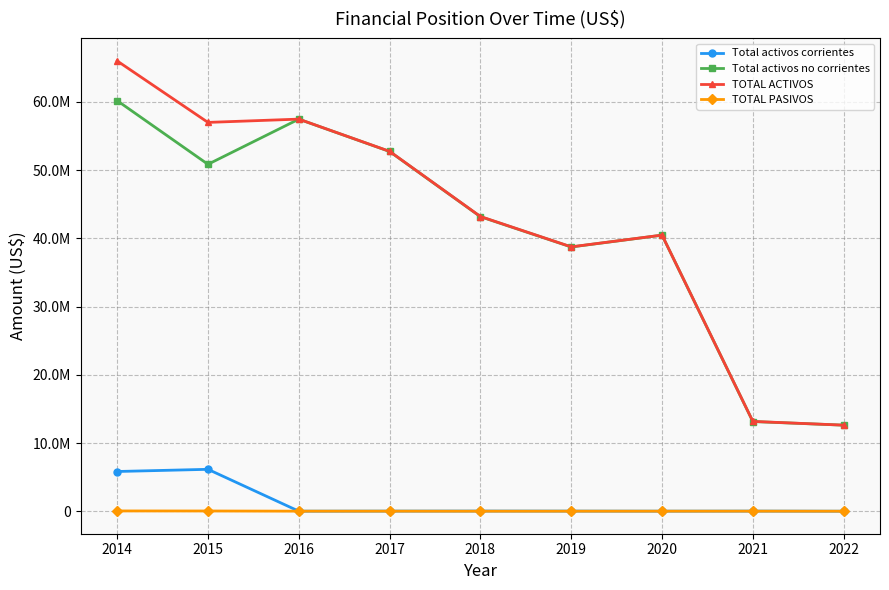

Is this an area chart (filled region under the line)?

No